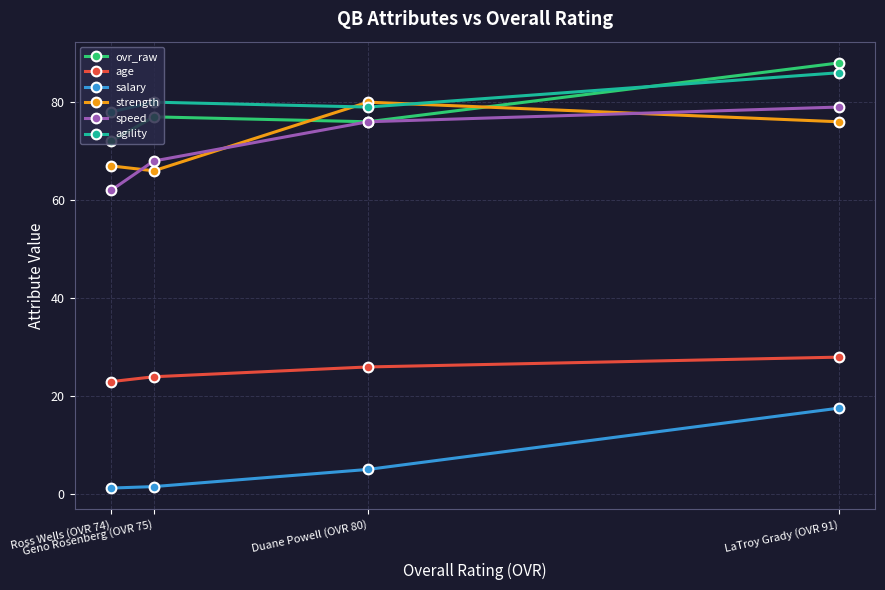

What are all the series names shown in the legend?

ovr_raw, age, salary, strength, speed, agility